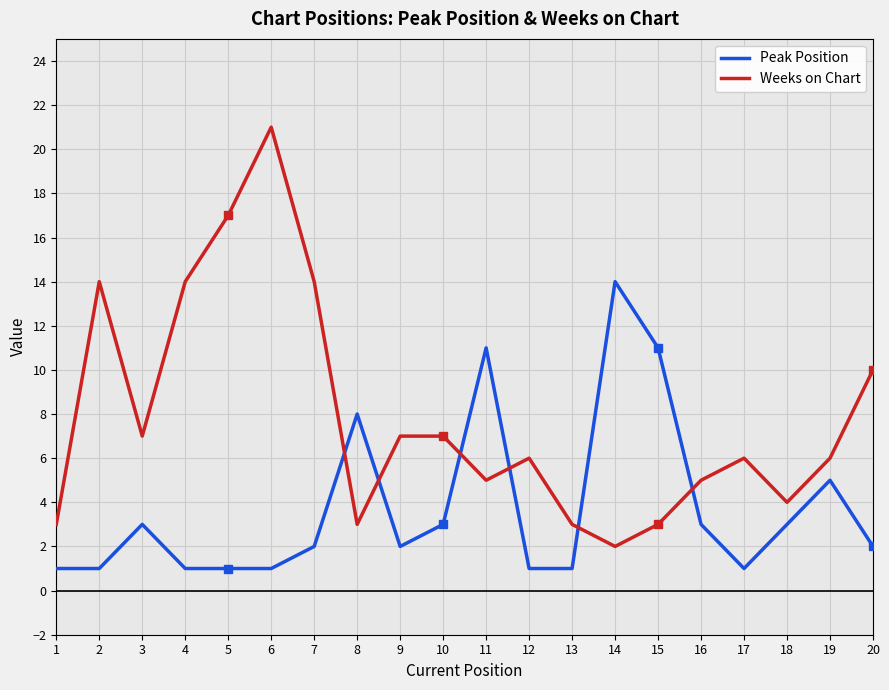

Reading left to right, transcribe all the data shown in this chart.

Peak Position: 1	1	3	1	1	1	2	8	2	3	11	1	1	14	11	3	1	3	5	2
Weeks on Chart: 3	14	7	14	17	21	14	3	7	7	5	6	3	2	3	5	6	4	6	10